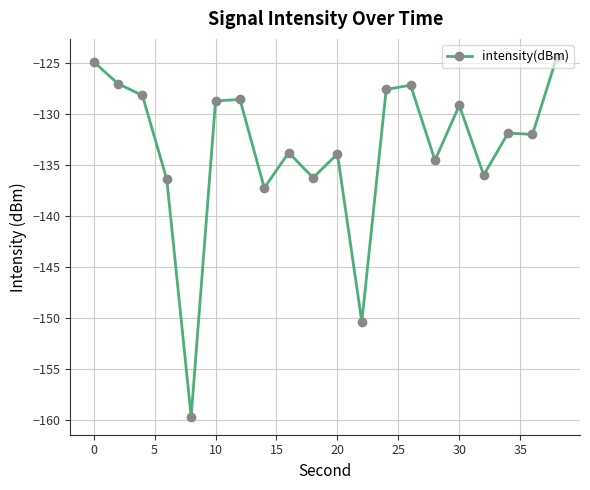

How many data points are above -131?

9